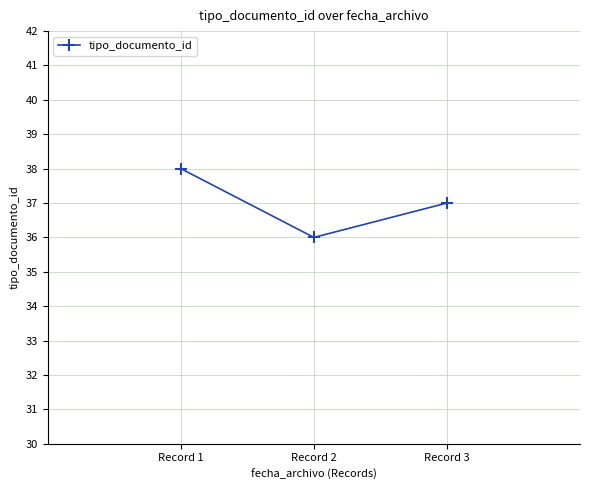

Reading left to right, what are all the values shown in this chart?

38	36	37